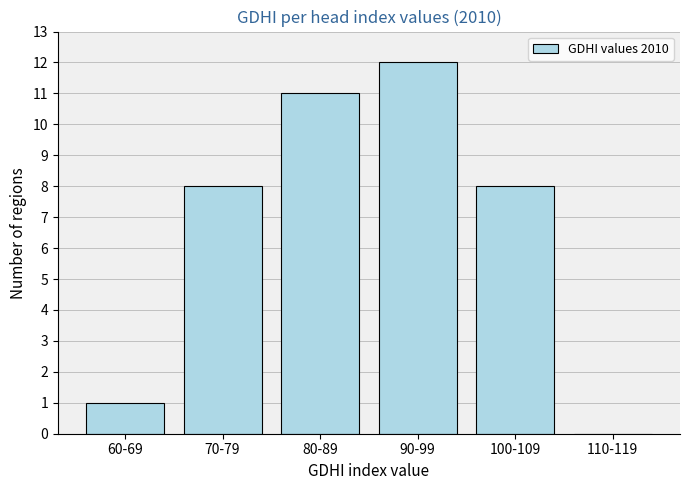

Reading right to left, list all the values displayed in this chart.

110-119=0	100-109=8	90-99=12	80-89=11	70-79=8	60-69=1